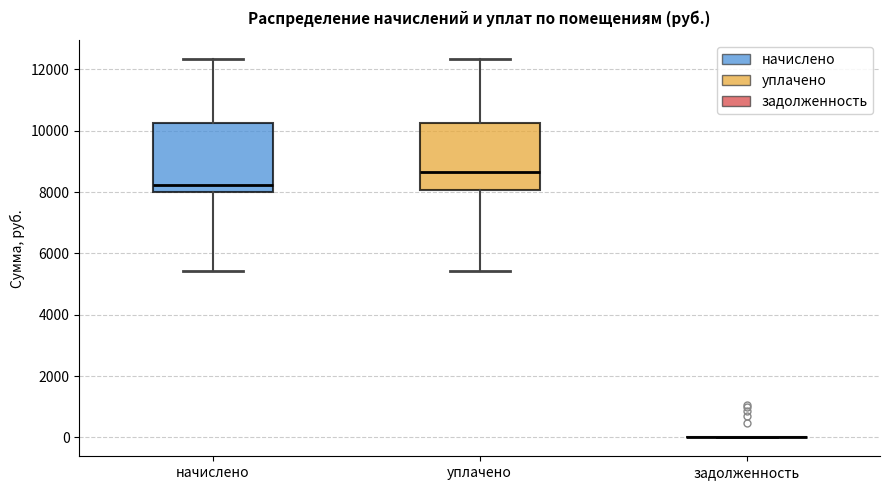

Where does the lower whisker of the box for начислено end on the y-axis? The values are not printed on the chart, so give them approximately, as read against the axis.

5400